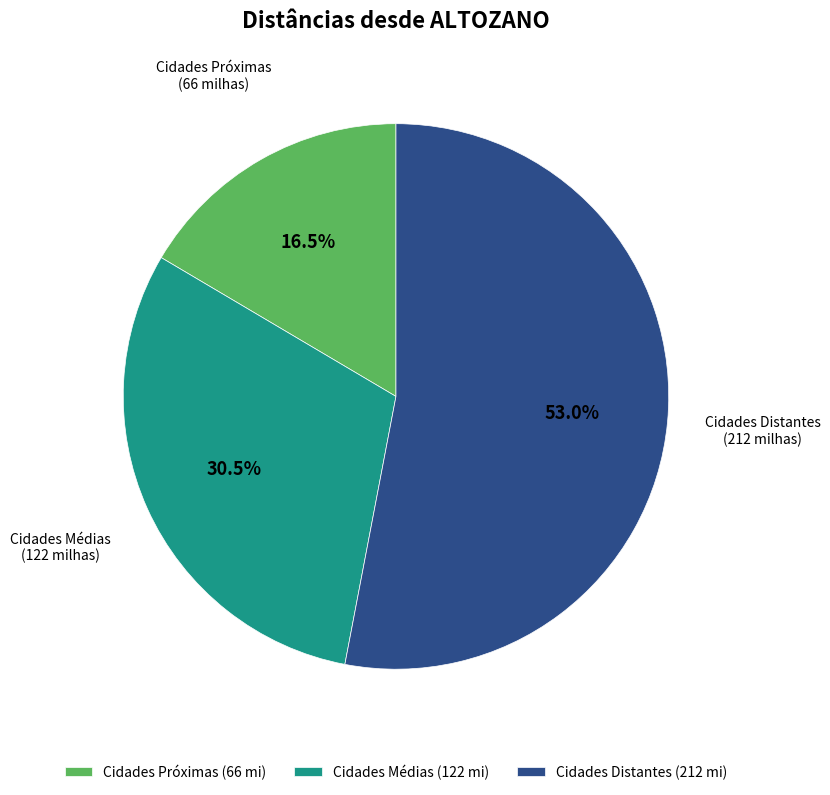

Is there any slice that represents more than half of the pie?

Yes